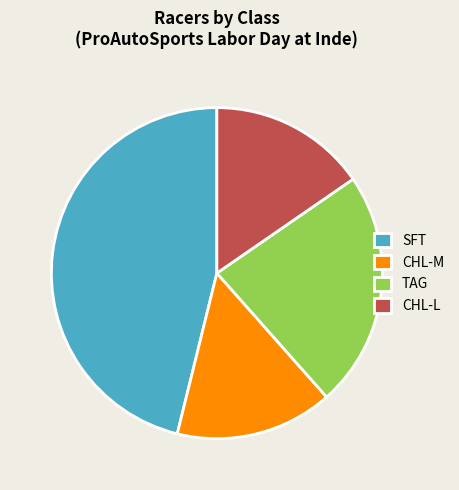

The SFT slice represents 40% of the pie. True or false?

False